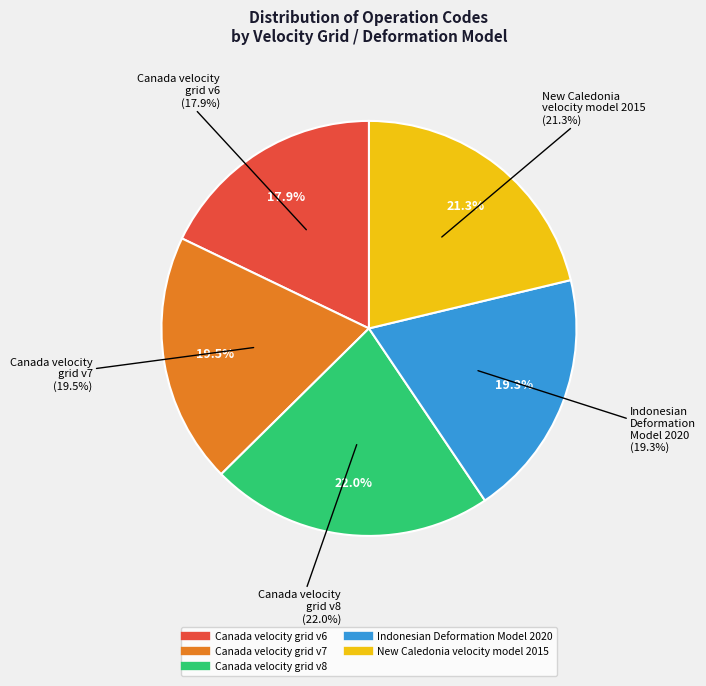

Rank the categories by value from lowest to highest.

Canada velocity grid v6, Indonesian Deformation Model 2020, Canada velocity grid v7, New Caledonia velocity model 2015, Canada velocity grid v8